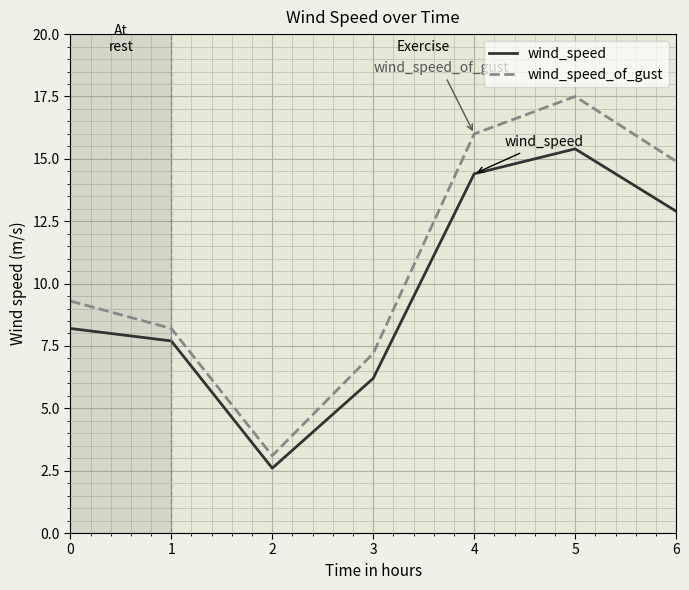

Where is the first local minimum for wind_speed_of_gust?

2